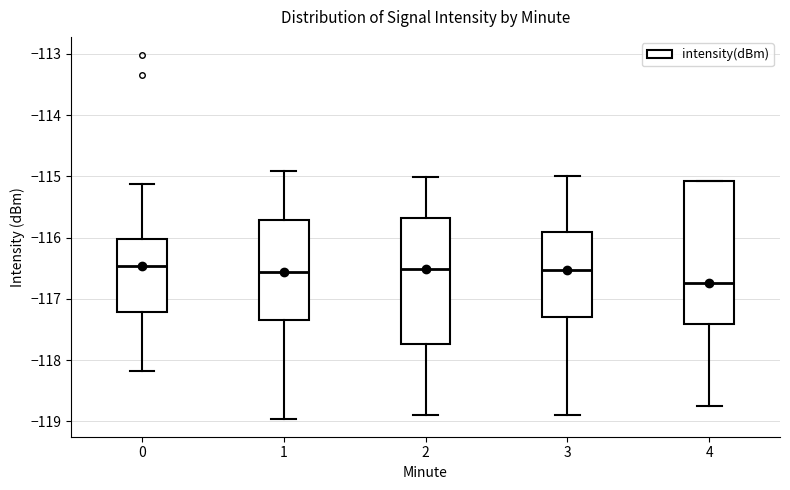

Comparing the boxes themselves (not the whiskers), which one is the tallest?

4